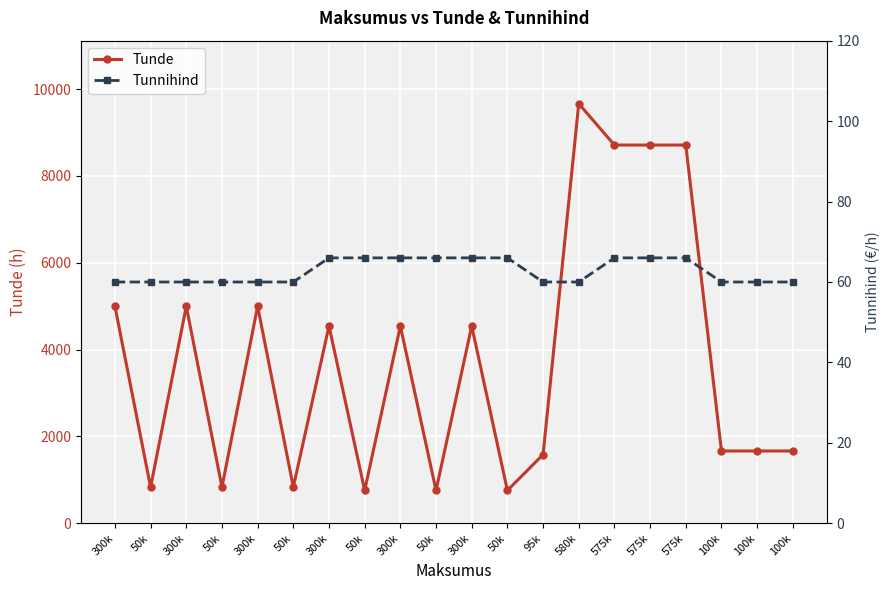

Rank the series by their average value, from lowest to highest.

Tunnihind, Tunde